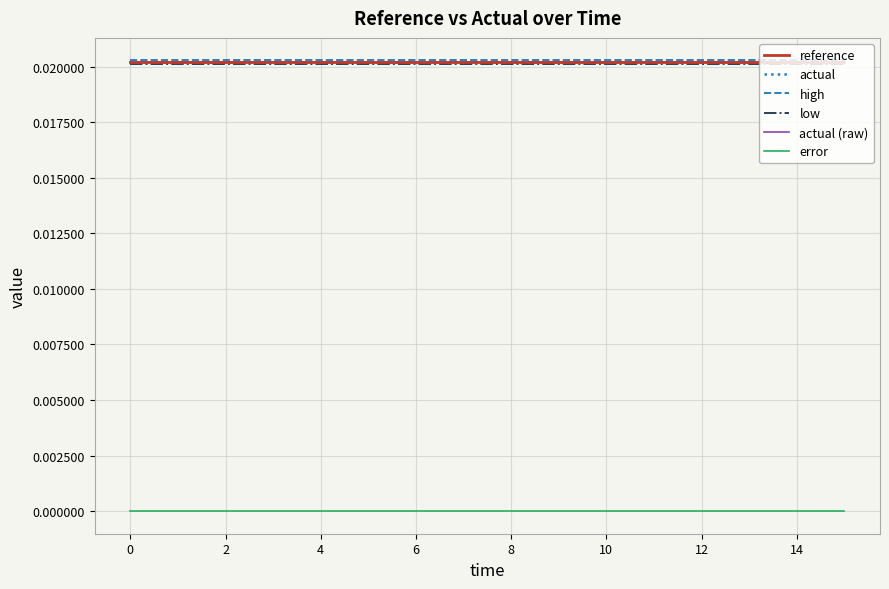

What is the label of the 14th point from the right?

2